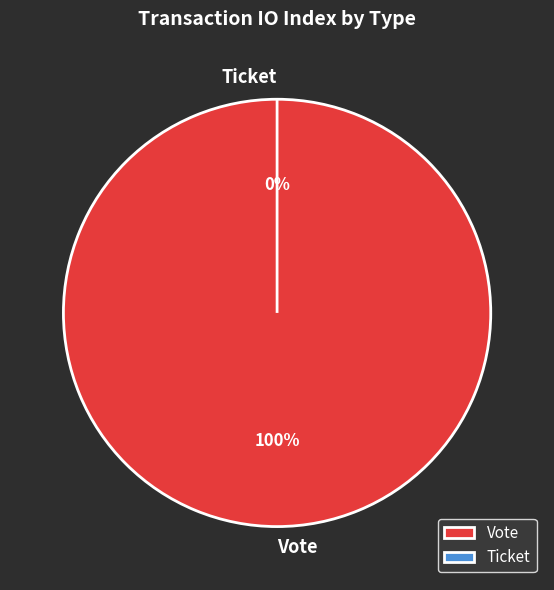

To the nearest percent, what is the difference between the largest and smallest slice percentages?

100%